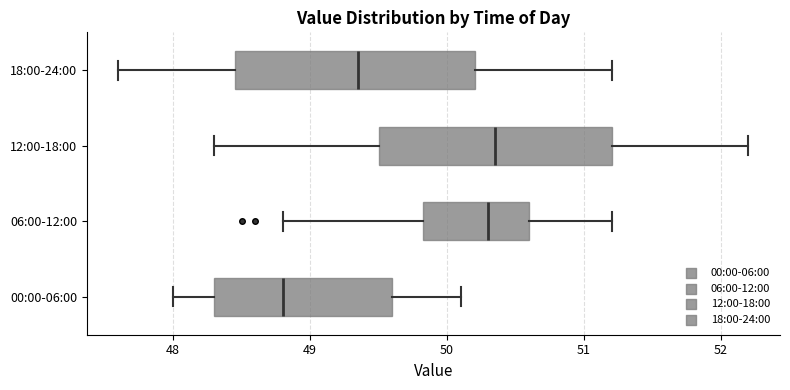

Reading bottom to top, transcribe this box plot: for each box, give where its median line is, the range the box spans, and where its two whiskers end, as read against the x-axis. The values are not printed on the chart, so give them approximately, as read against the axis.

00:00-06:00: median 48.8, box 48.3 to 49.6, whiskers 48.0 to 50.1
06:00-12:00: median 50.3, box 49.8 to 50.6, whiskers 48.8 to 51.2
12:00-18:00: median 50.4, box 49.5 to 51.2, whiskers 48.3 to 52.2
18:00-24:00: median 49.4, box 48.5 to 50.2, whiskers 47.6 to 51.2